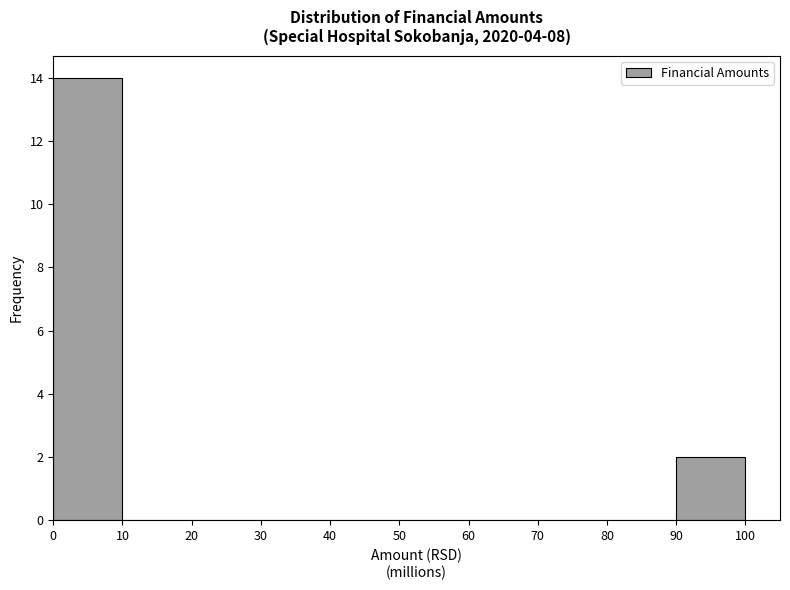

Over which range of the x-axis is the bar tallest?

0 to 10